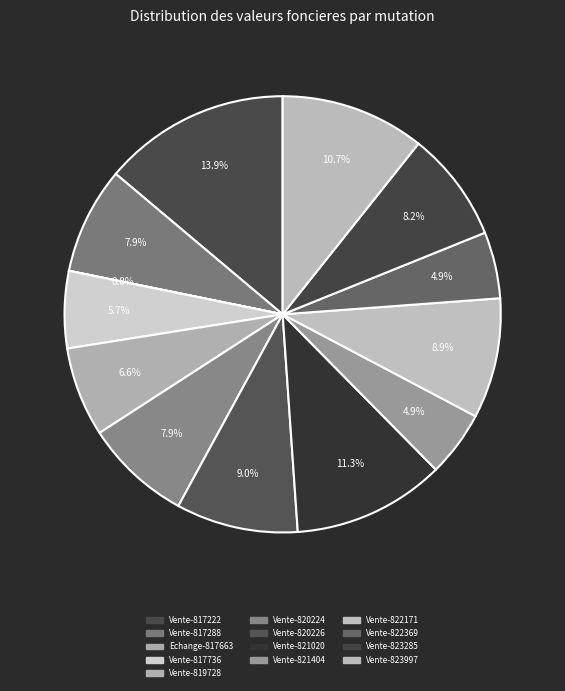

Is it true that Vente-823997 is 11% of the pie?

True